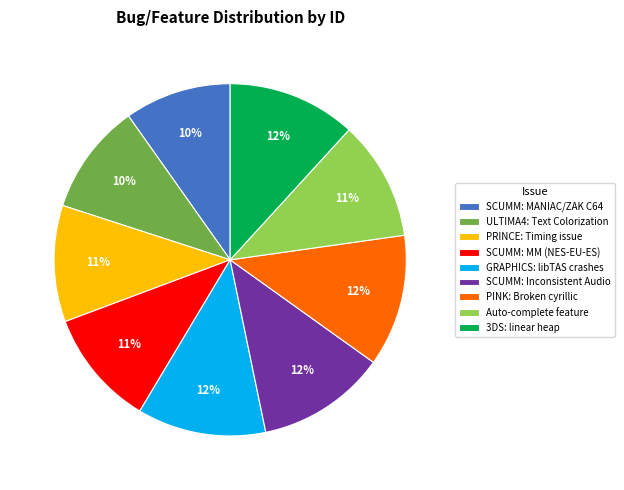

Is the sum of ULTIMA4: Text Colorization and PINK: Broken cyrillic greater than half?

No